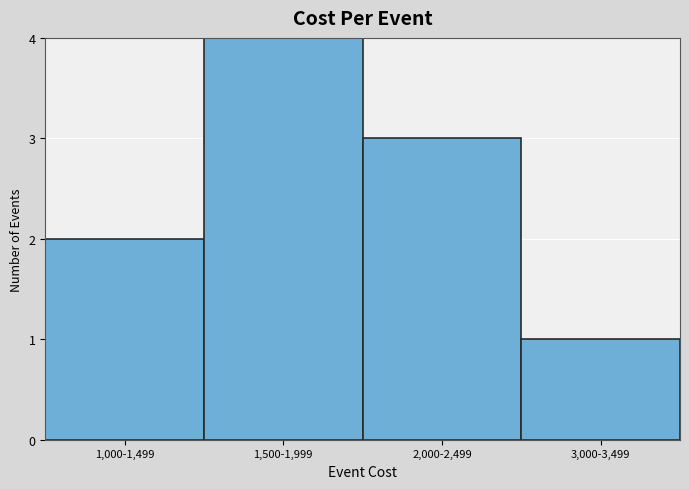

Reading right to left, extract all data points from this chart.

1	3	4	2